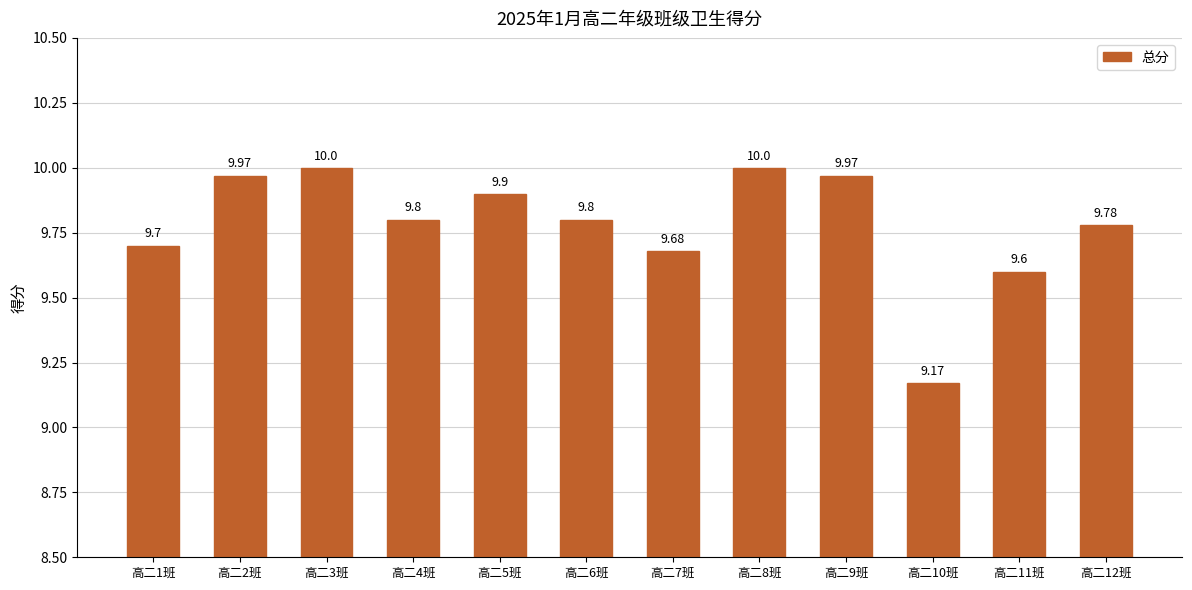

How many bars are there in total?

12